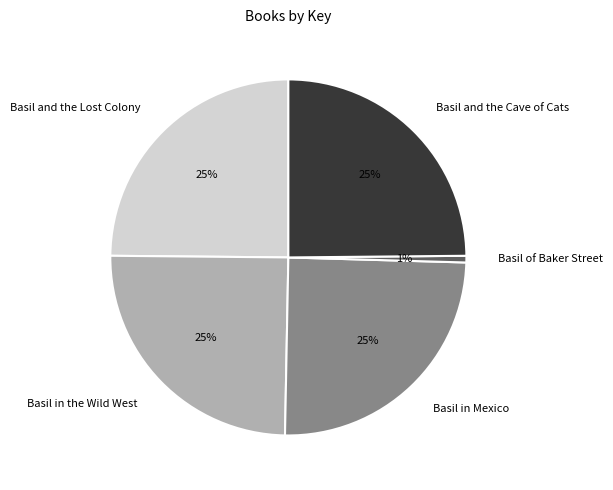

Does any single category account for the majority?

No